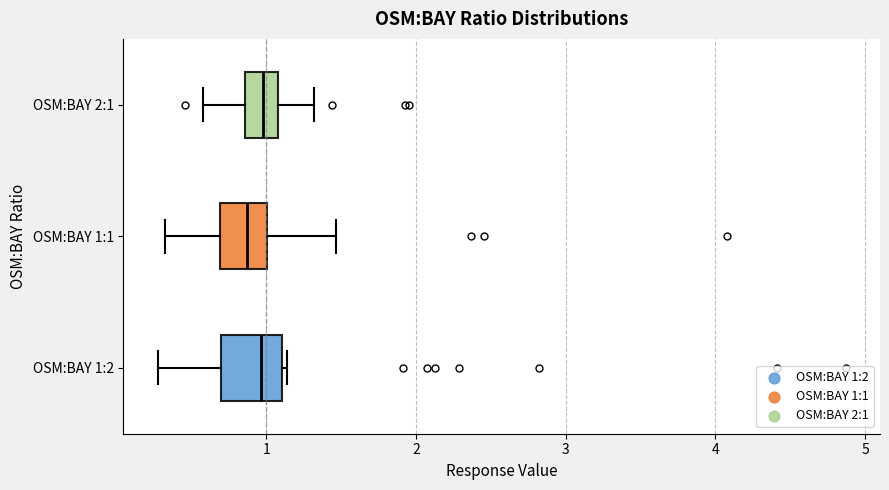

Reading bottom to top, read every box against the x-axis: the position of its median line, the range the box covers, and the ends of its whiskers. The values are not printed on the chart, so give them approximately, as read against the axis.

OSM:BAY 1:2: median 1.0, box 0.7 to 1.1, whiskers 0.3 to 1.1 (just right of the box's right edge)
OSM:BAY 1:1: median 0.9, box 0.7 to 1.0, whiskers 0.3 to 1.5
OSM:BAY 2:1: median 1.0, box 0.9 to 1.1, whiskers 0.6 to 1.3